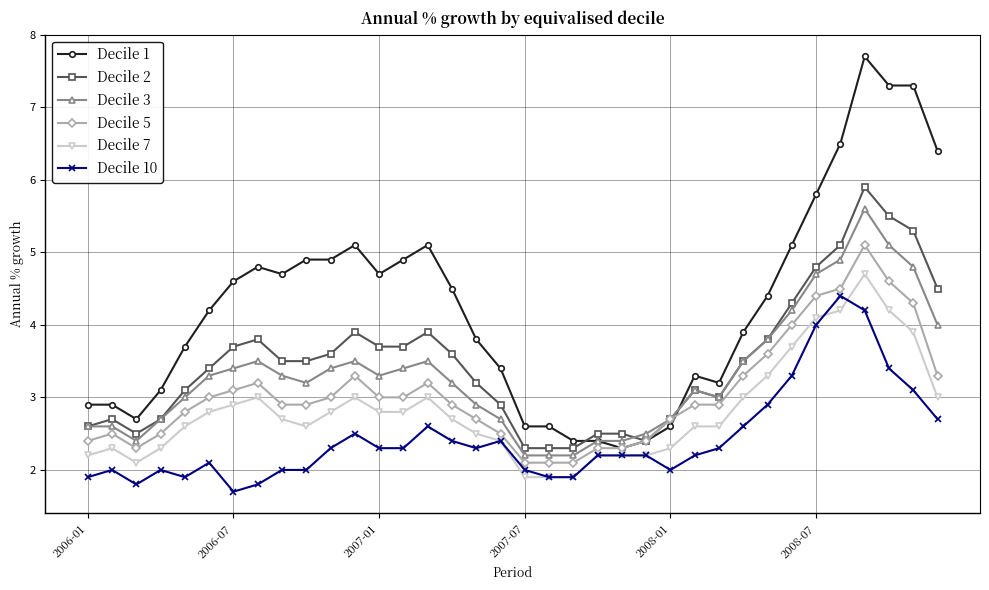

Which series has the widest spread of values?

Decile 1